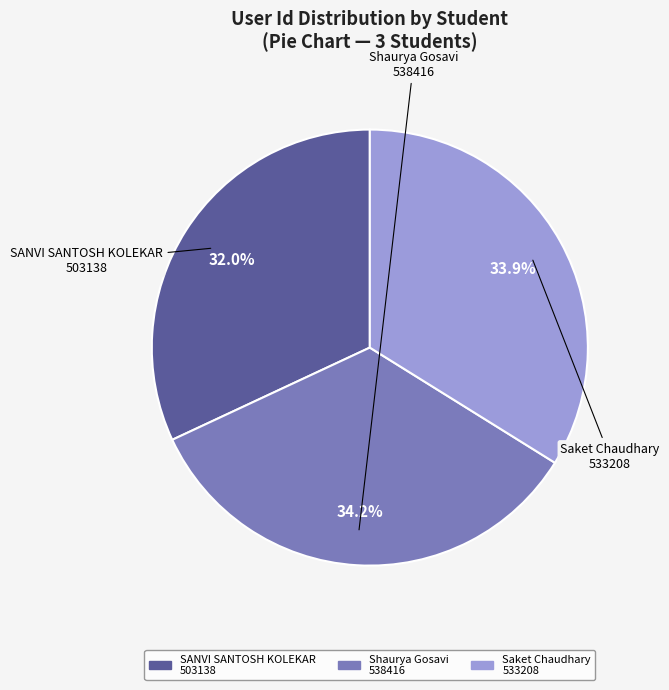

To the nearest percent, what is the difference between the largest and smallest slice percentages?

2%